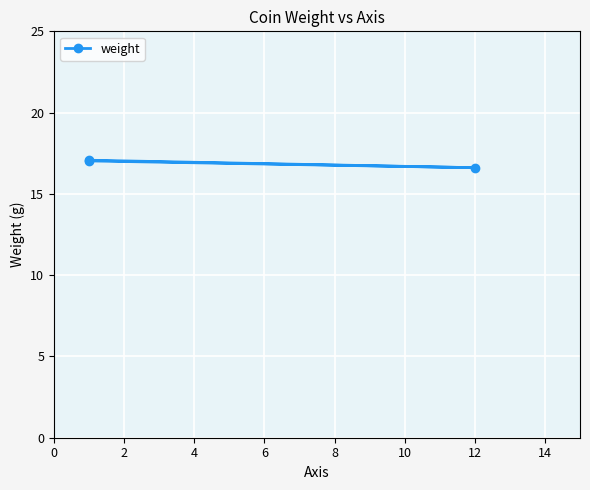

The value at 0 is 3.9. True or false?

False